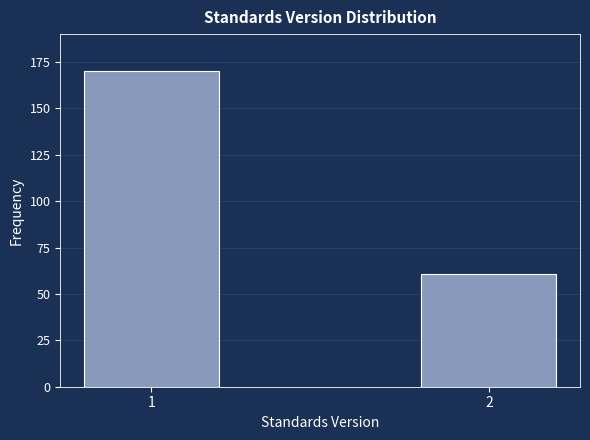

Reading left to right, what are all the values shown in this chart?

1=170	2=61